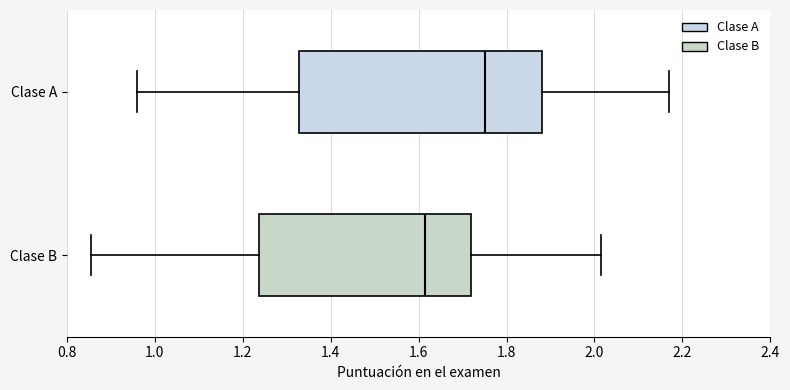

Reading bottom to top, transcribe this box plot: for each box, give where its median line is, the range the box spans, and where its two whiskers end, as read against the x-axis. The values are not printed on the chart, so give them approximately, as read against the axis.

Clase B: median 1.62, box 1.24 to 1.72, whiskers 0.86 to 2.02
Clase A: median 1.76, box 1.32 to 1.88, whiskers 0.96 to 2.18